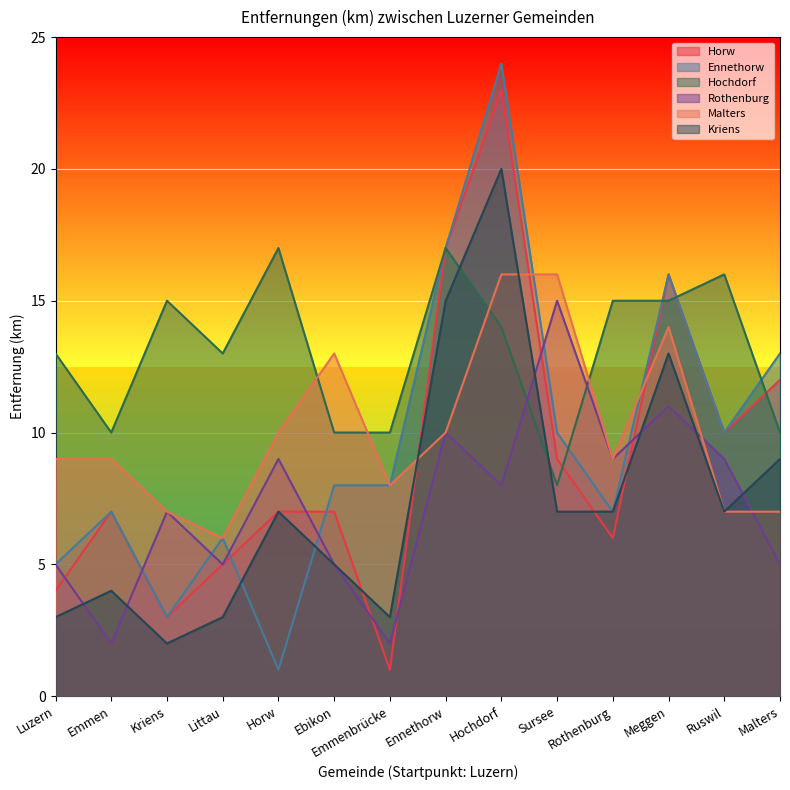

Is the value of Kriens at Emmenbrücke greater than the value of Malters at Ruswil?

No